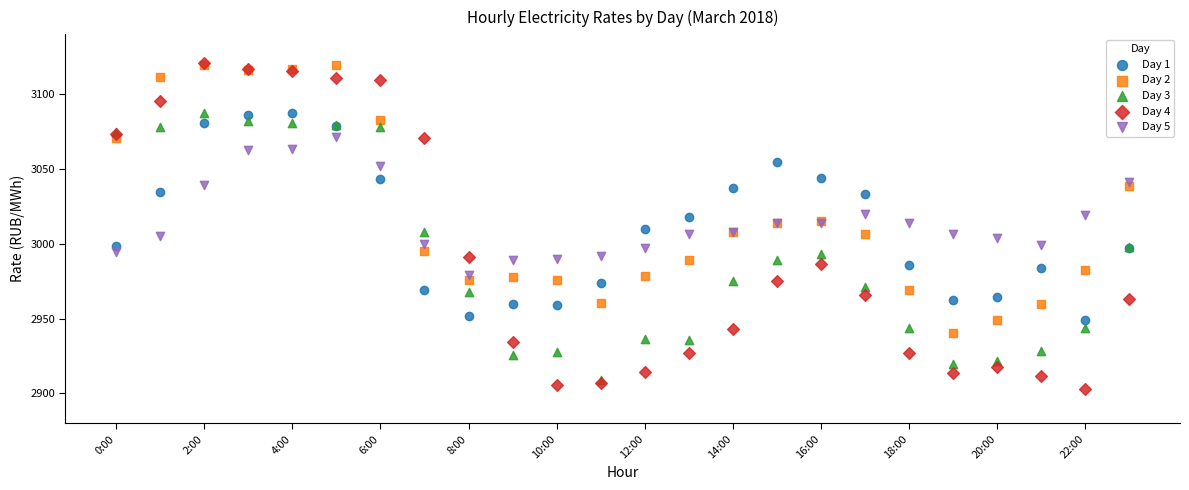

What are all the series names shown in the legend?

Day 1, Day 2, Day 3, Day 4, Day 5